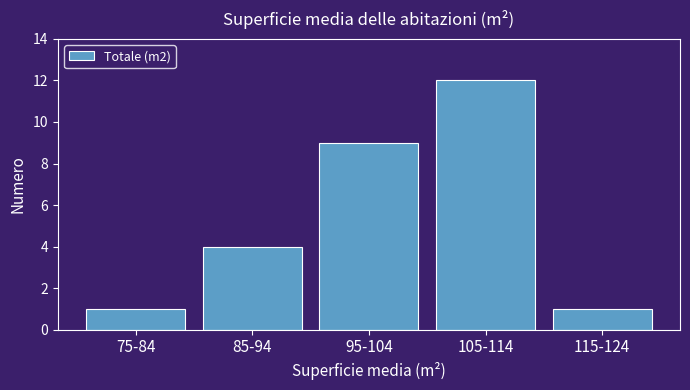

Reading left to right, extract all data points from this chart.

75-84=1	85-94=4	95-104=9	105-114=12	115-124=1